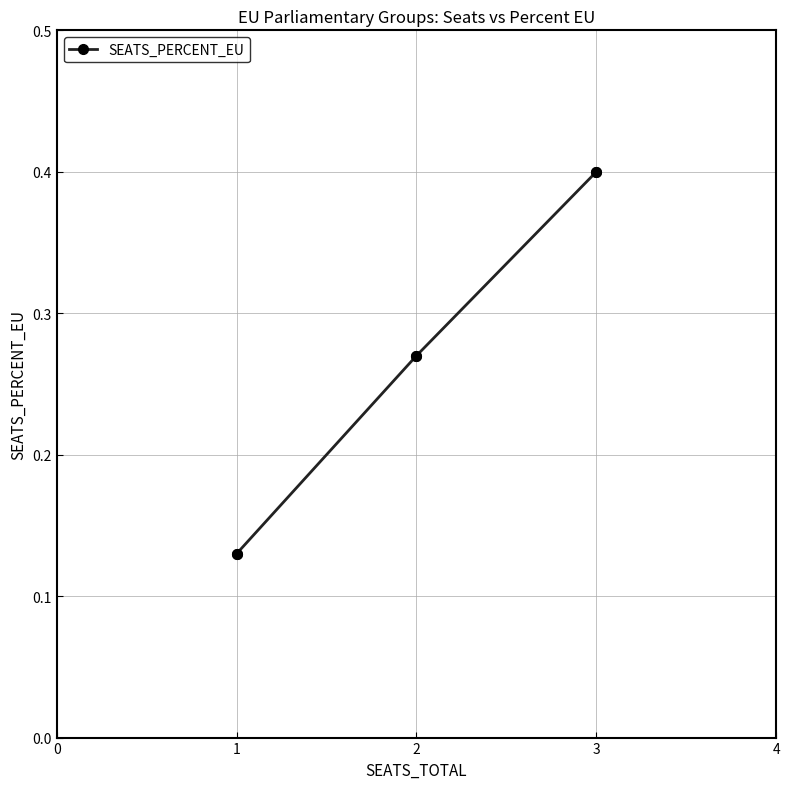

How many series are shown in this chart?

1